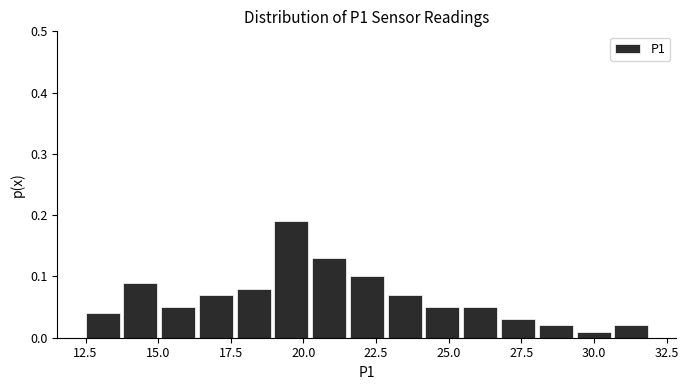

Read against the x-axis, roughly where is the centre of the tallest bar?

19.5